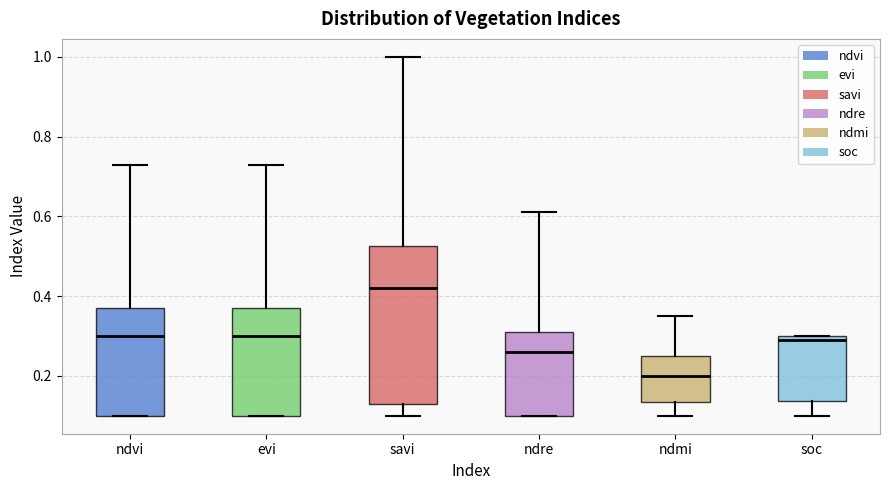

Comparing the boxes themselves (not the whiskers), which one is the tallest?

savi